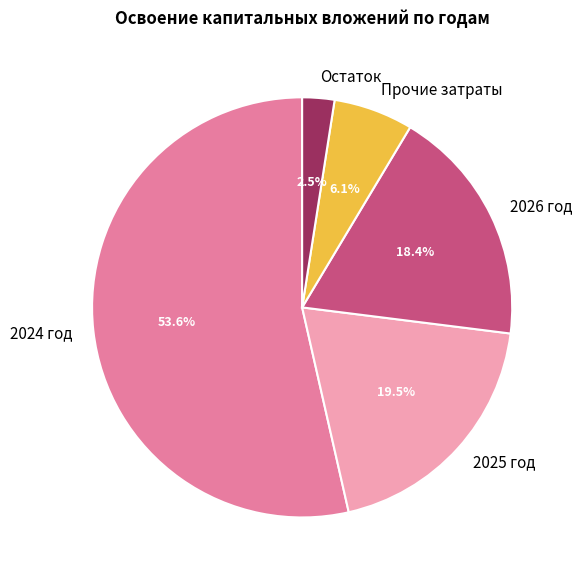

Count the number of slices in the pie.

5